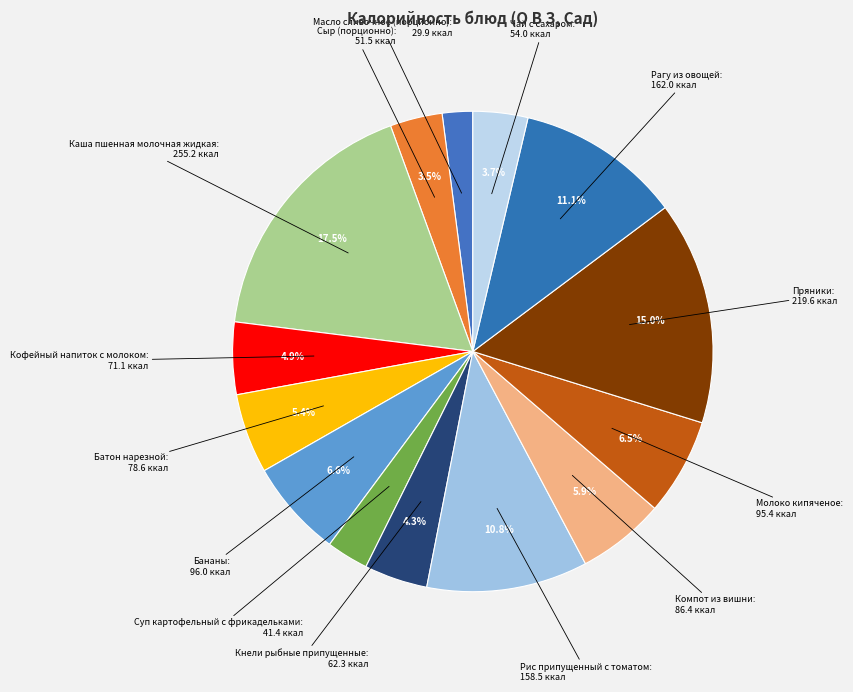

Is there any slice that represents more than half of the pie?

No